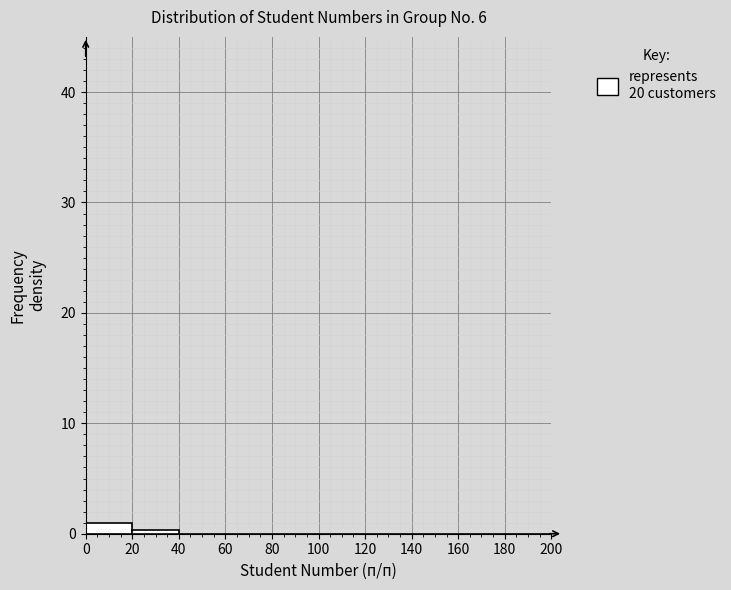

Reading left to right, list every bar in this chart as the range it spans on the x-axis followed by its height. The values are not printed on the chart, so give them approximately, as read against the axis.

0 to 20: under 1
20 to 40: under 1
40 to 60: 0
60 to 80: 0
80 to 100: 0
100 to 120: 0
120 to 140: 0
140 to 160: 0
160 to 180: 0
180 to 200: 0